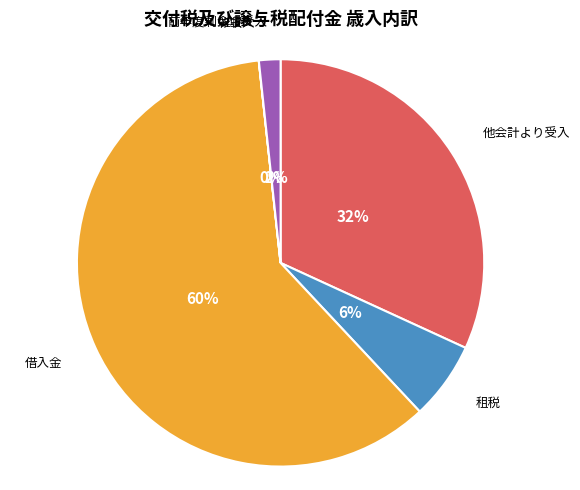

Does 借入金 represent more than half of the total?

Yes